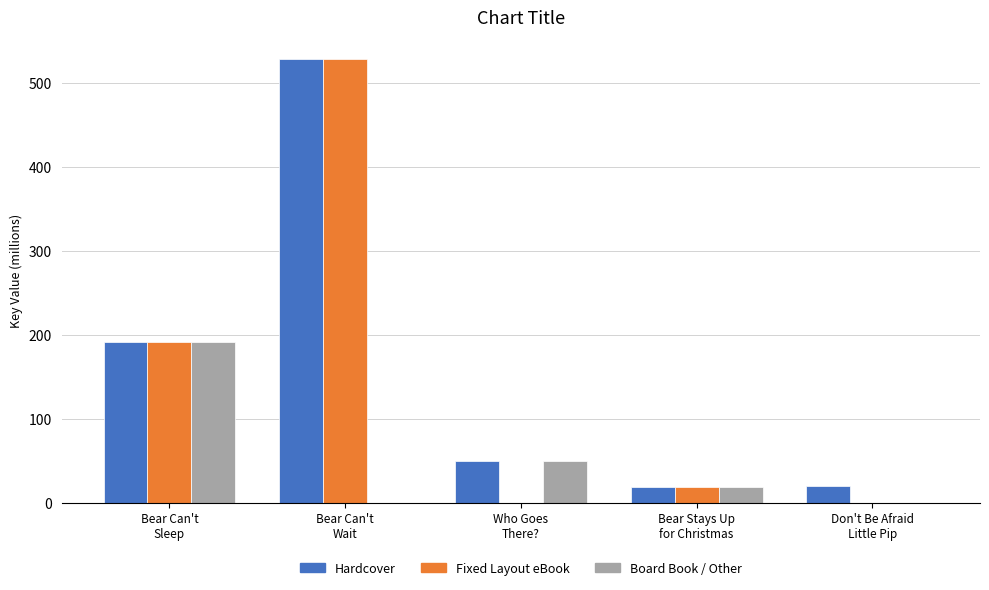

What is the greatest value displayed?

527.5